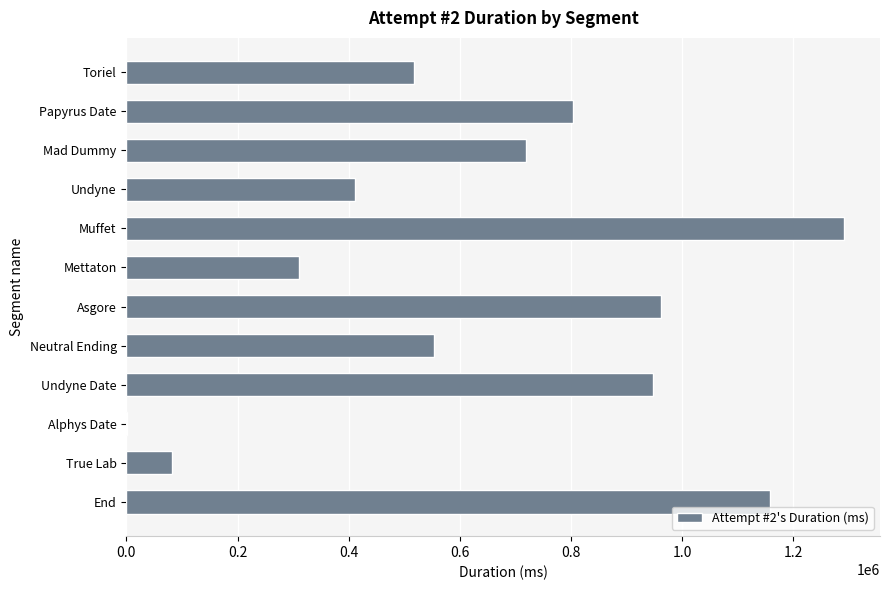

What is the maximum value shown in the chart?

1291839